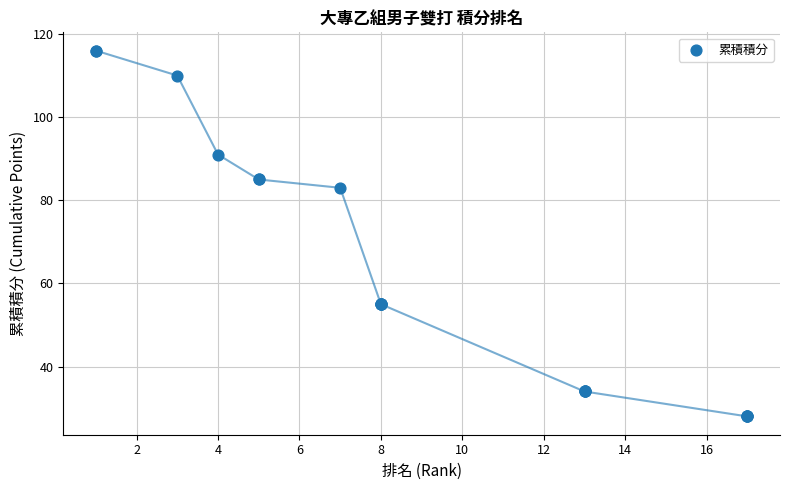

What Y value in the scatter plot is closest to 72?

83